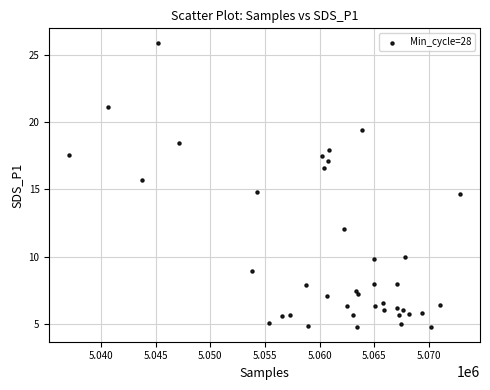

What is the range of Y values (max minus min)?

21.2